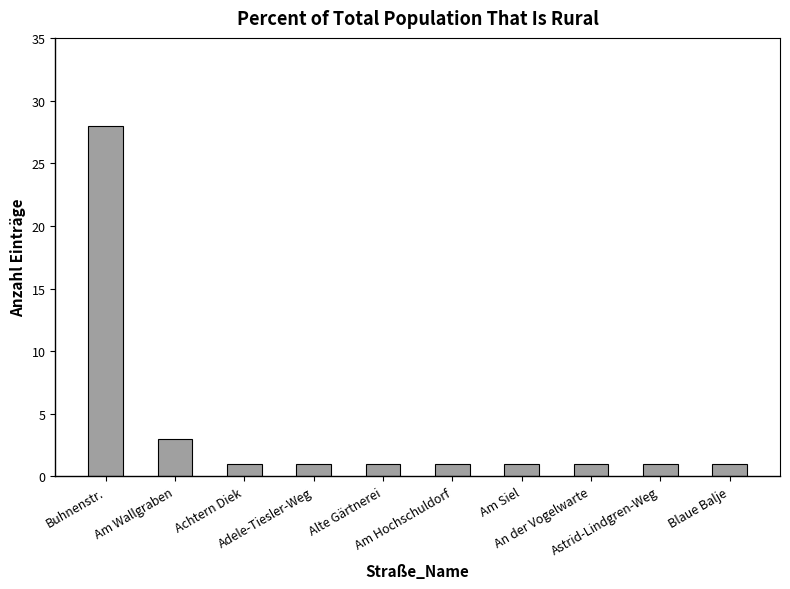

Does the chart contain stacked bars?

No